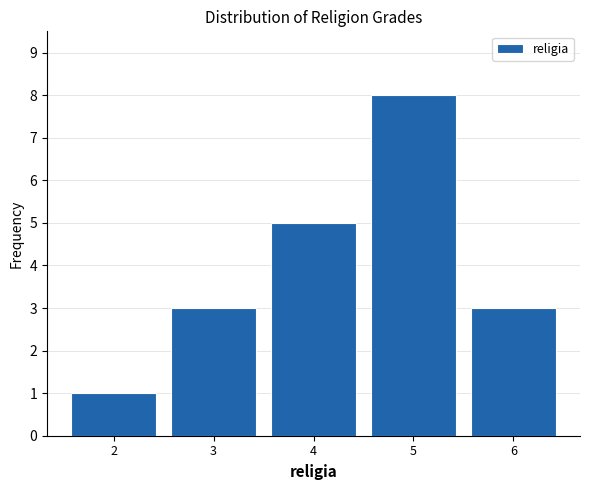

Reading left to right, list every bar in this chart as the range it spans on the x-axis followed by its height. The values are not printed on the chart, so give them approximately, as read against the axis.

1.5 to 2.5: 1
2.5 to 3.5: 3
3.5 to 4.5: 5
4.5 to 5.5: 8
5.5 to 6.5: 3